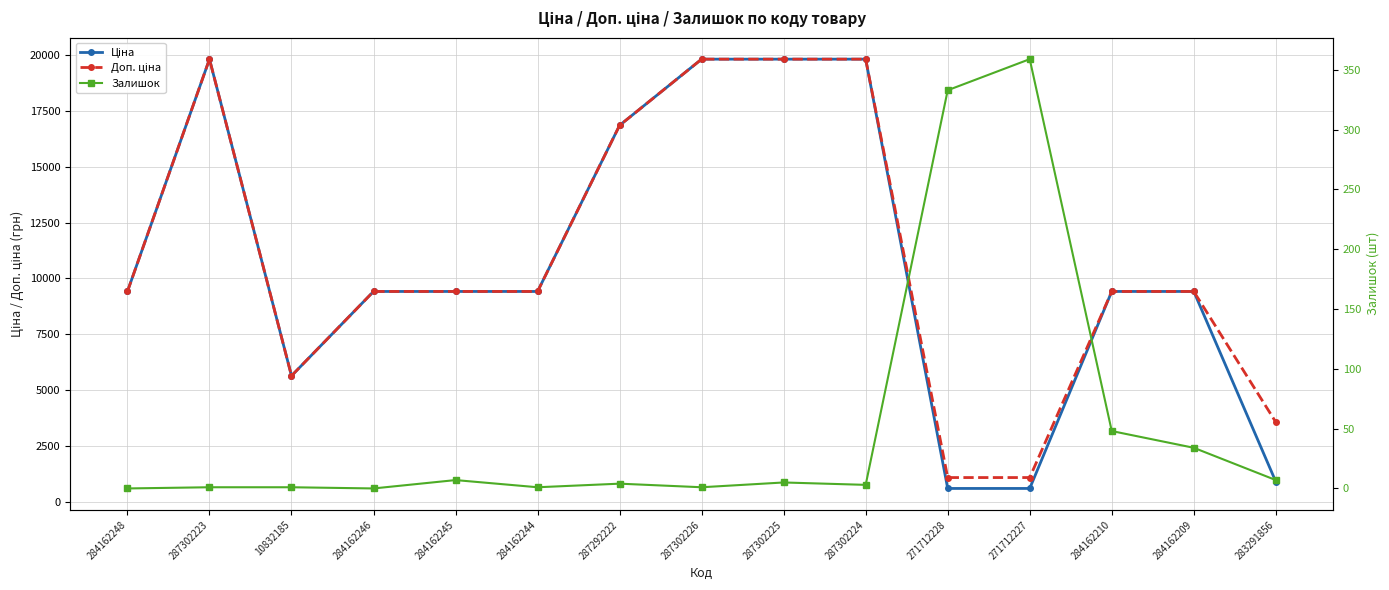

What are all the series names shown in the legend?

Ціна, Доп. ціна, Залишок